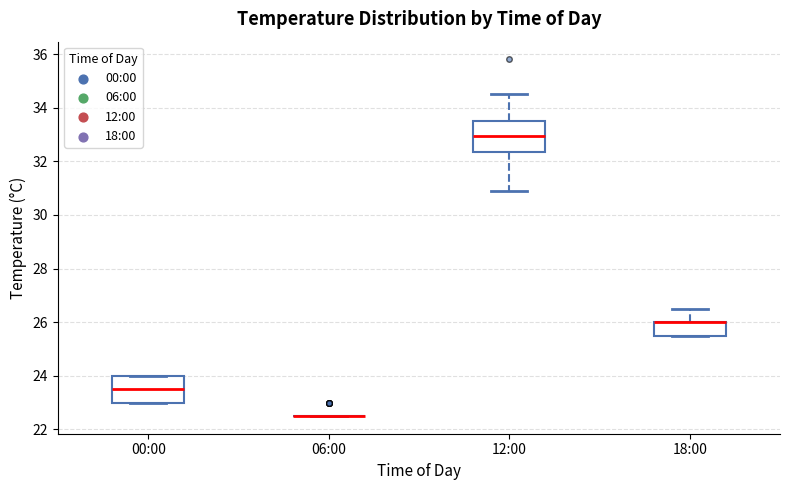

Reading left to right, read every box against the y-axis: the position of its median line, the range the box covers, and the ends of its whiskers. The values are not printed on the chart, so give them approximately, as read against the axis.

00:00: median 23.6, box 23.0 to 24.0, whiskers 23.0 to 24.0
06:00: box collapsed to a line at 22.6, whiskers 22.6 to 22.6
12:00: median 33.0, box 32.4 to 33.6, whiskers 31.0 to 34.6
18:00: median 26.0 (drawn on the box's upper edge), box 25.6 to 26.0, whiskers 25.6 to 26.6